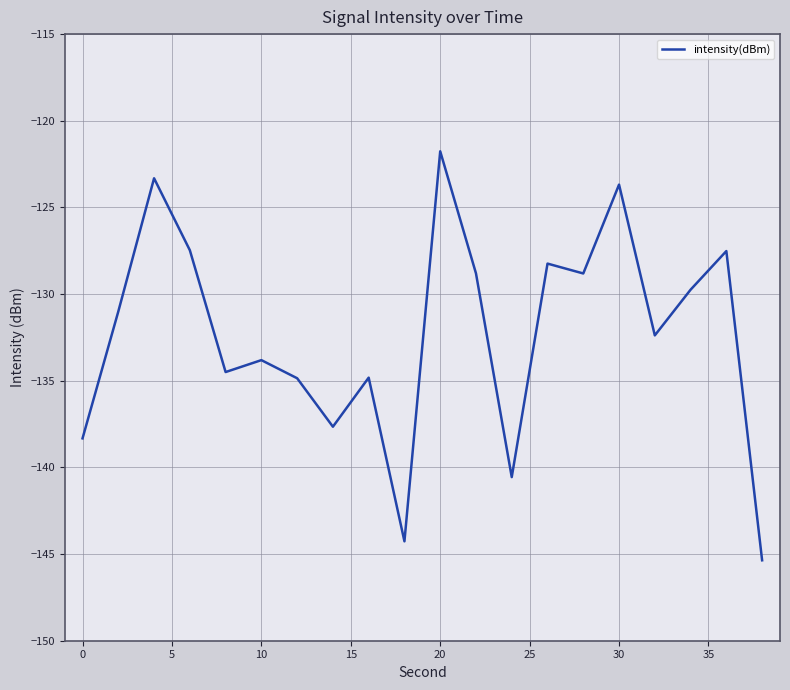

What is the maximum value shown in the chart?

-121.8